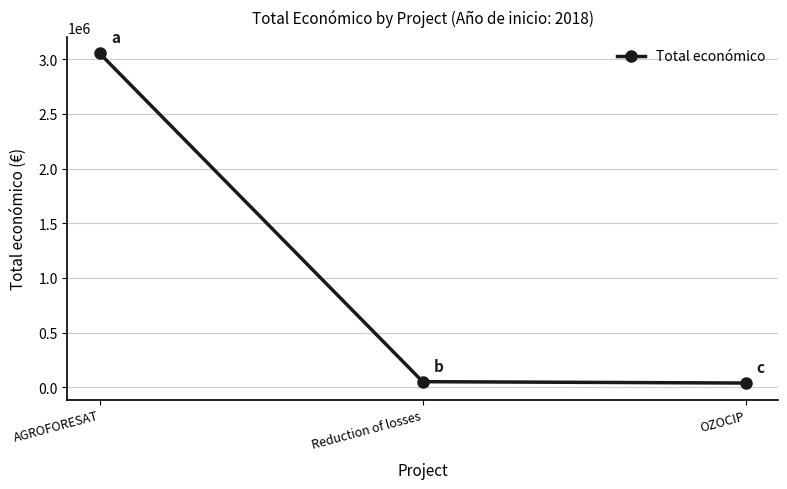

How many lines are shown in the chart?

1